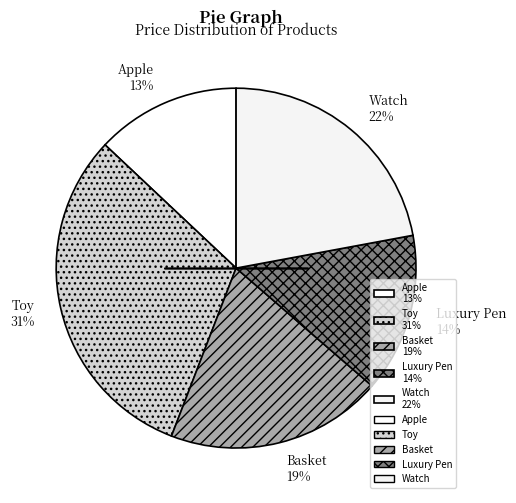

To the nearest percent, what is the average slice percentage?

20%